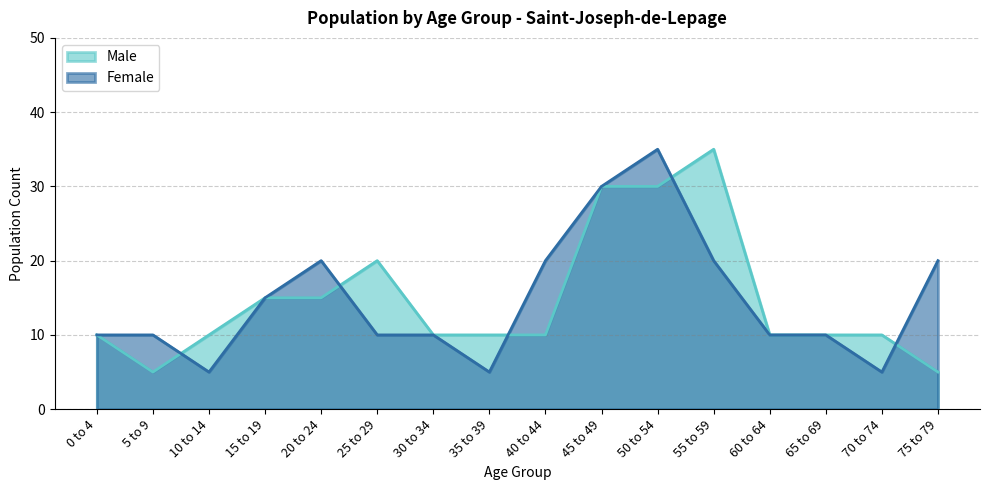

True or false: Male has a value of 10 at 65 to 69.

True